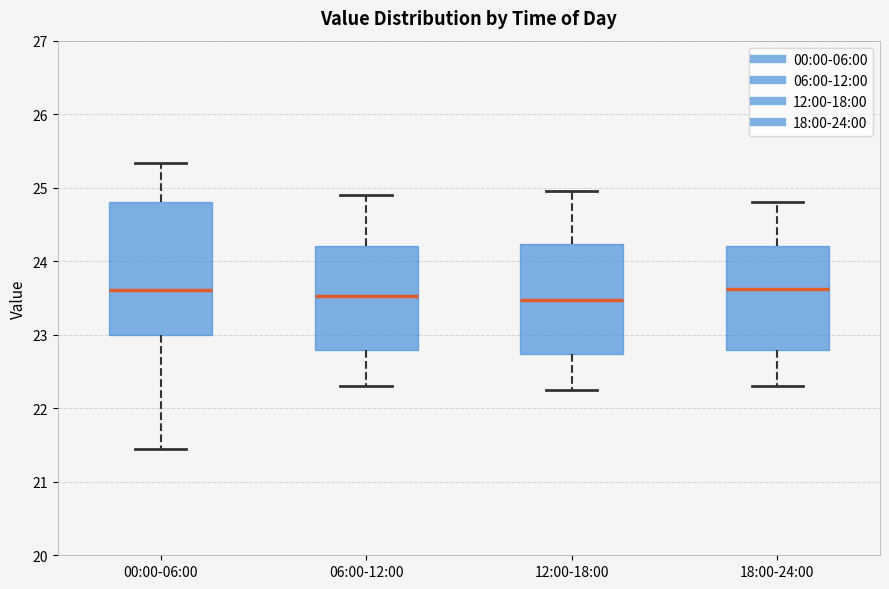

Reading left to right, transcribe this box plot: for each box, give where its median line is, the range the box spans, and where its two whiskers end, as read against the y-axis. The values are not printed on the chart, so give them approximately, as read against the axis.

00:00-06:00: median 23.6, box 23.0 to 24.8, whiskers 21.5 to 25.3
06:00-12:00: median 23.5, box 22.8 to 24.2, whiskers 22.3 to 24.9
12:00-18:00: median 23.5, box 22.7 to 24.2, whiskers 22.3 to 25.0
18:00-24:00: median 23.6, box 22.8 to 24.2, whiskers 22.3 to 24.8